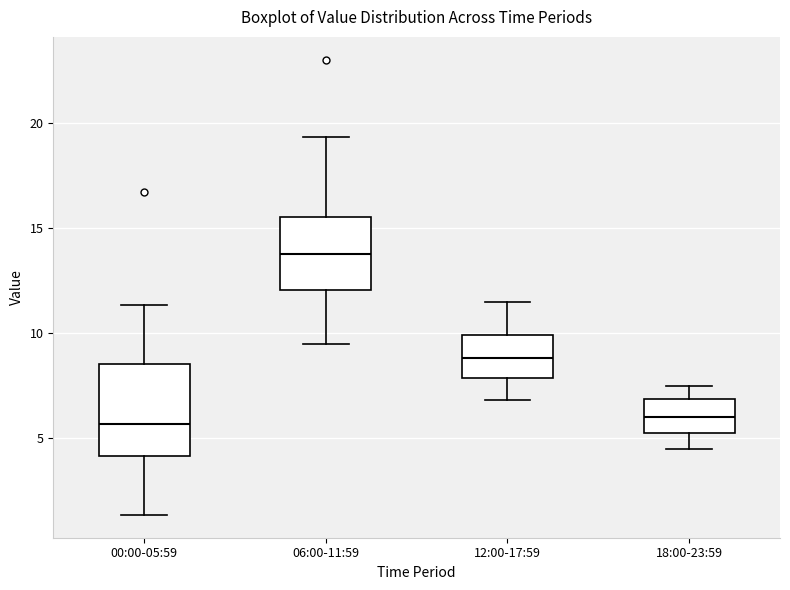

Reading left to right, transcribe this box plot: for each box, give where its median line is, the range the box spans, and where its two whiskers end, as read against the y-axis. The values are not printed on the chart, so give them approximately, as read against the axis.

00:00-05:59: median 5.5, box 4.0 to 8.5, whiskers 1.5 to 11.5
06:00-11:59: median 14.0, box 12.0 to 15.5, whiskers 9.5 to 19.5
12:00-17:59: median 9.0, box 8.0 to 10.0, whiskers 7.0 to 11.5
18:00-23:59: median 6.0, box 5.5 to 7.0, whiskers 4.5 to 7.5